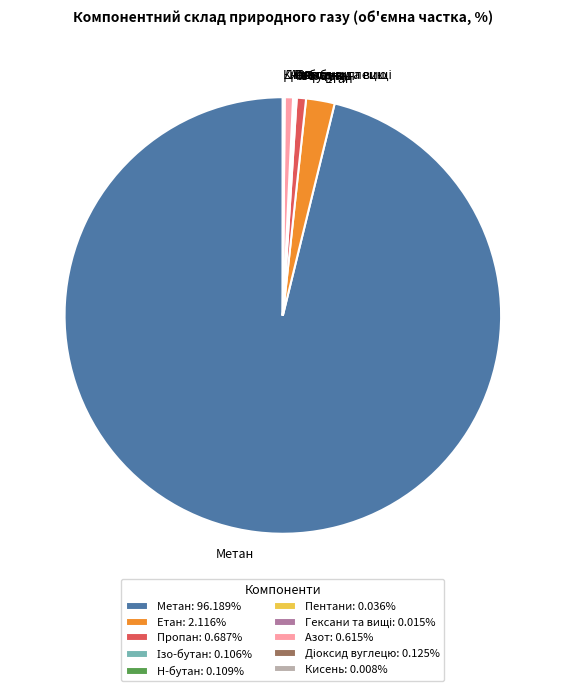

Which has a higher value, Азот or Етан?

Етан